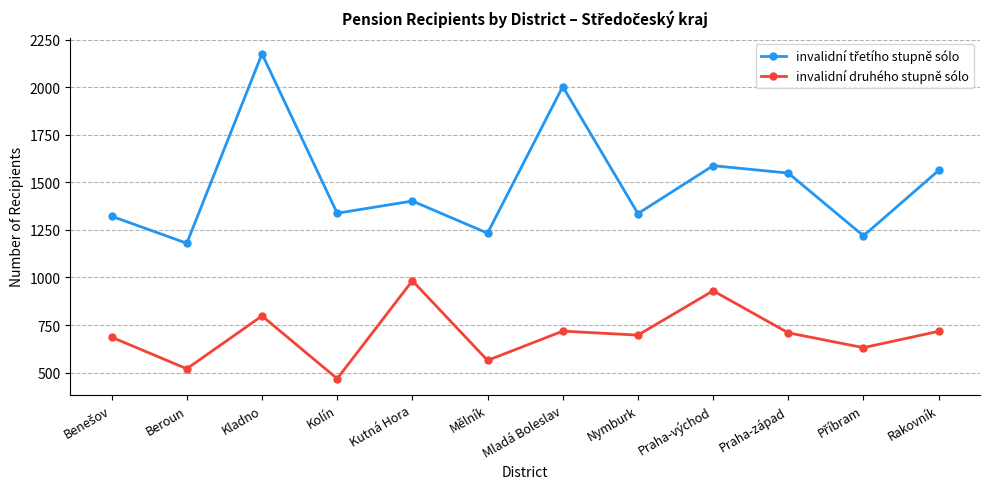

How many lines are shown in the chart?

2